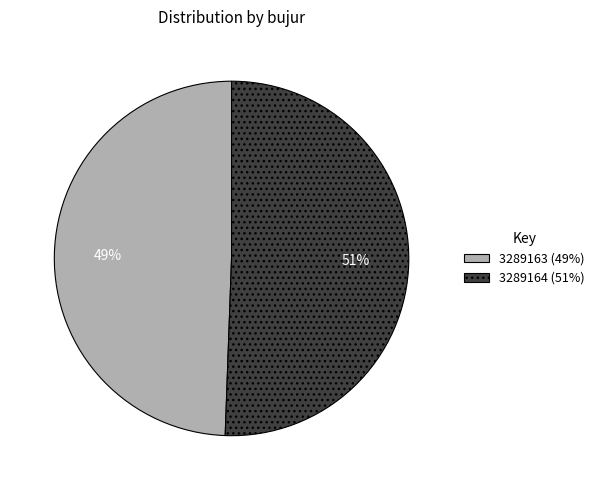

Which has a higher value, 3289164 or 3289163?

3289164